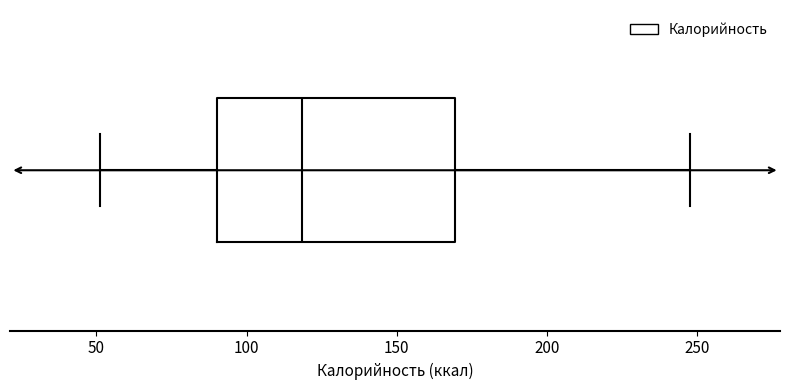

Transcribe this box plot: give where the median line is, the range the box spans, and where the two whiskers end, as read against the x-axis. The values are not printed on the chart, so give them approximately, as read against the axis.

median 120, box 90 to 170, whiskers 50 to 250